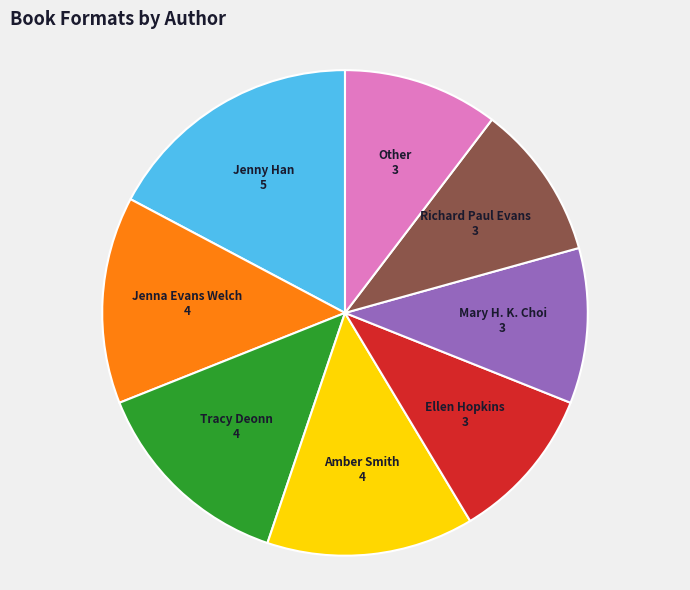

What is the largest slice in the pie chart?

Jenny Han